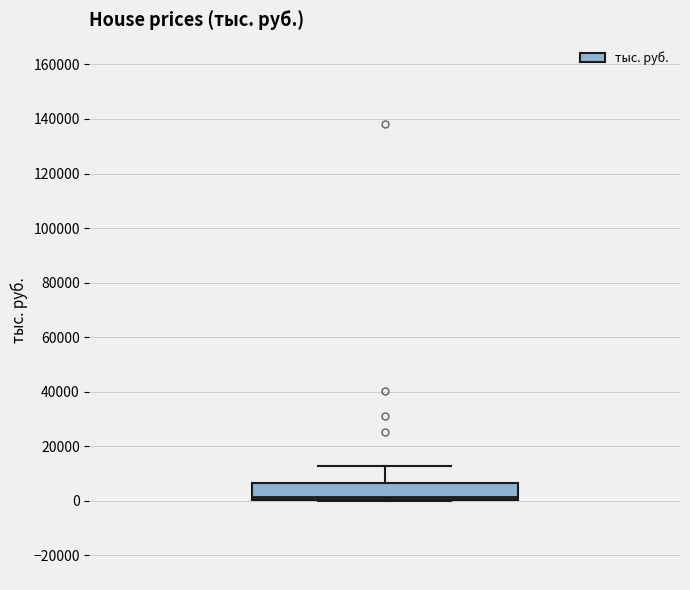

Read this box plot against the y-axis: the position of the median line, the range covered by the box, and the ends of both whiskers. The values are not printed on the chart, so give them approximately, as read against the axis.

median 2000, box 0 to 6000, whiskers 0 to 12000